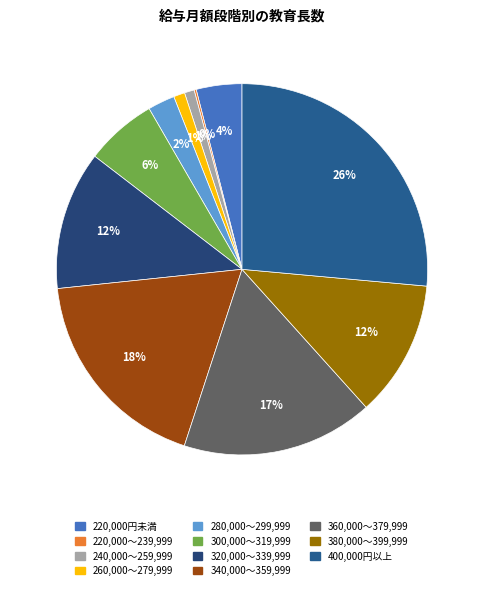

To the nearest percent, what is the average slice percentage?

9%